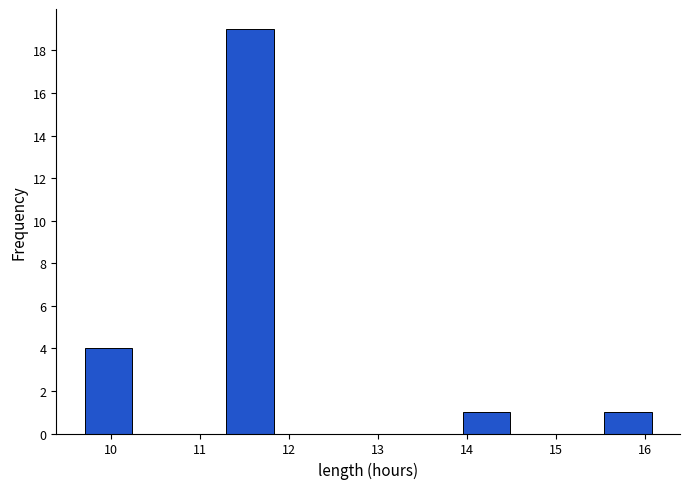

Which range on the x-axis has the tallest bar?

11.3 to 11.8